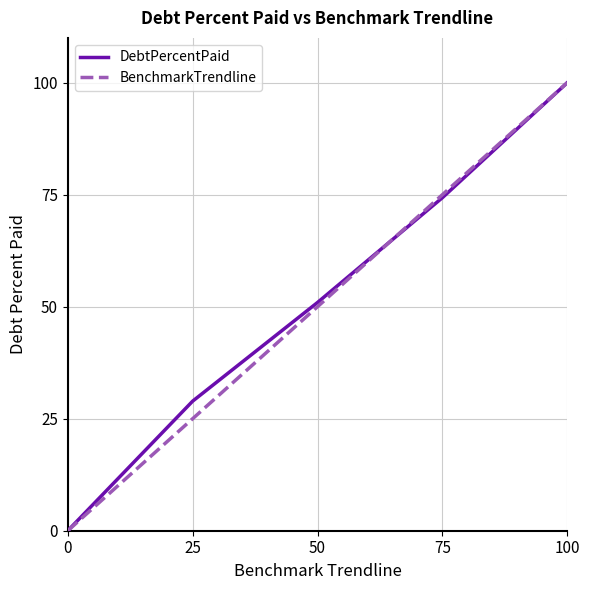

True or false: DebtPercentPaid has a value of 0.0 at 0.

True